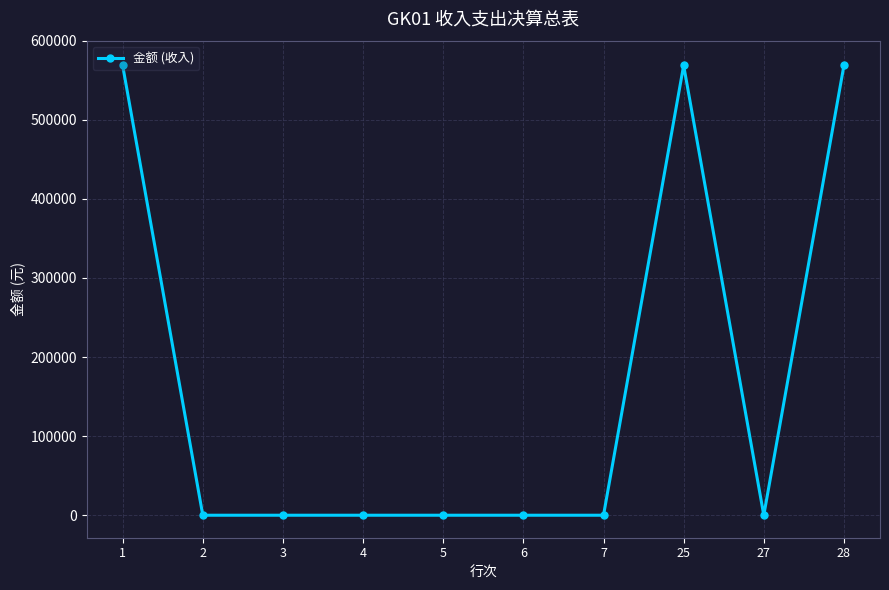

How many data points are above 0?

3